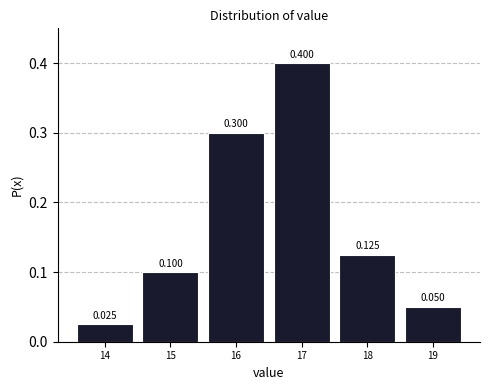

Reading left to right, transcribe this chart: for each bar, give the range it covers on the x-axis and its height.

13.5 to 14.5: 0.025
14.5 to 15.5: 0.100
15.5 to 16.5: 0.300
16.5 to 17.5: 0.400
17.5 to 18.5: 0.125
18.5 to 19.5: 0.050